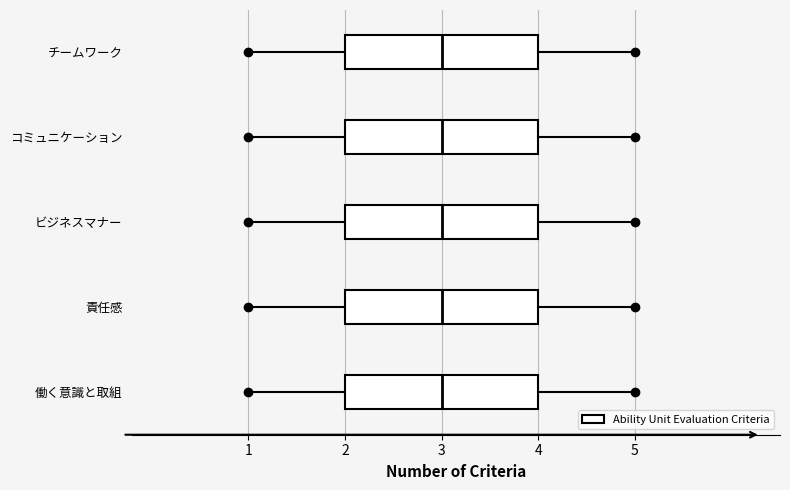

Where is the right edge of the box for 責任感 on the x-axis? The values are not printed on the chart, so give them approximately, as read against the axis.

4